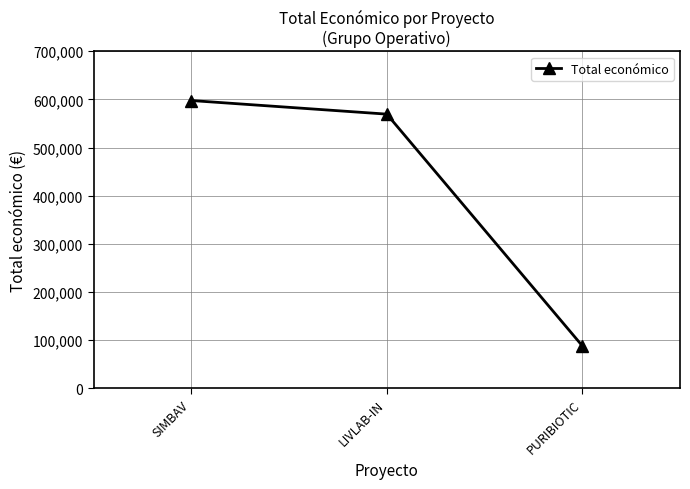

What is the difference between the maximum and minimum values?

509491